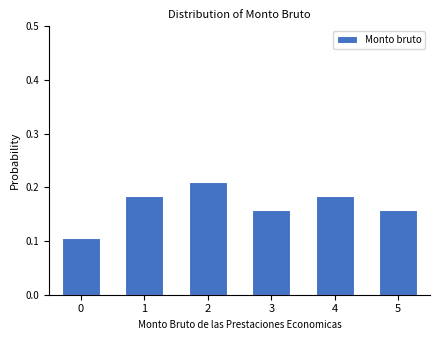

What is the change in value from 0 to 2?

+0.1